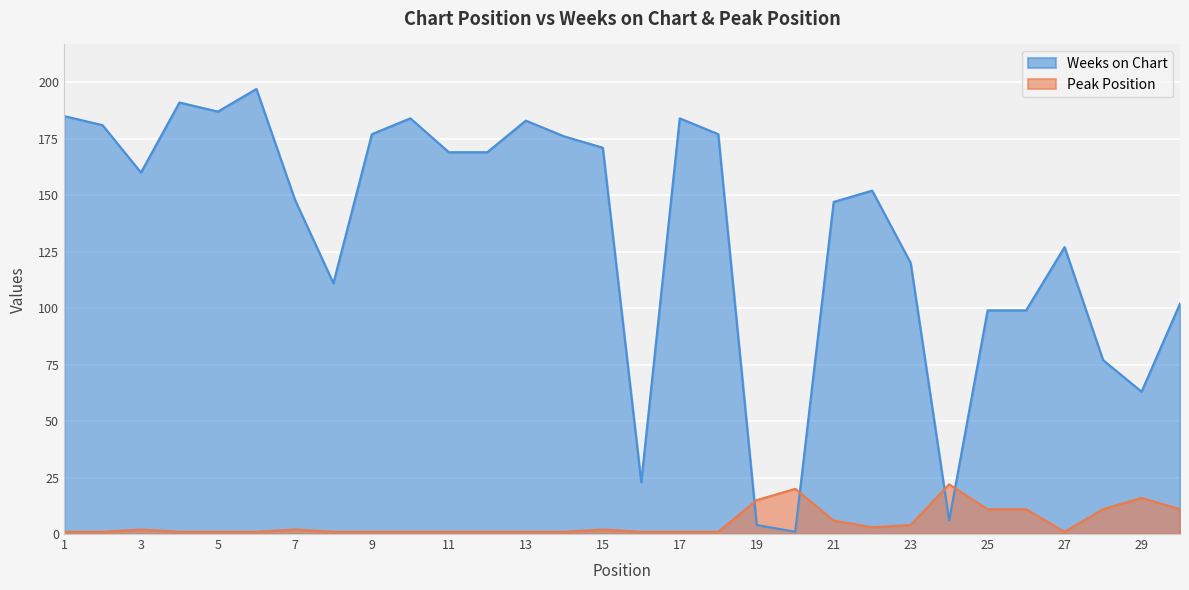

What is the difference between the second highest and second lowest values in the Weeks on Chart series?

187